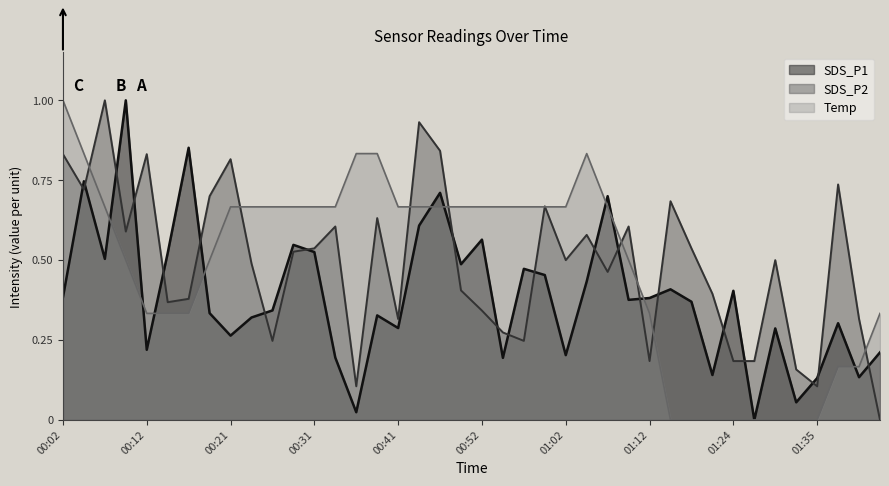

The SDS_P1 series shows 0.1 at 01:02. True or false?

False